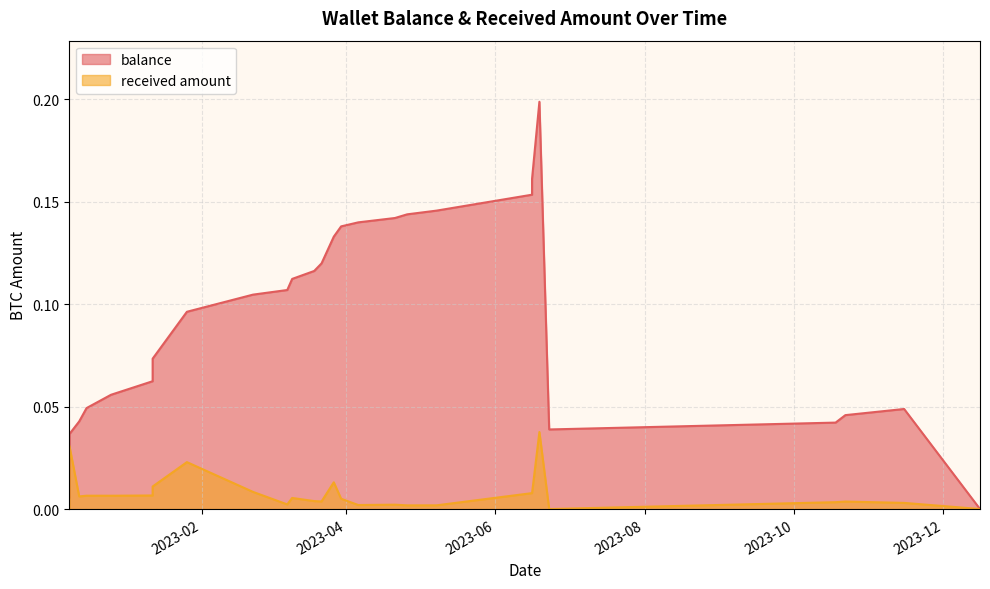

Which series has the largest range (max minus min)?

balance